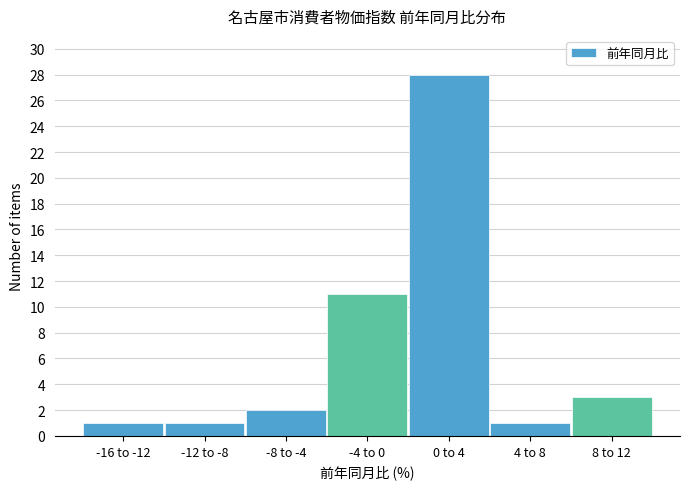

Reading right to left, extract all data points from this chart.

3	1	28	11	2	1	1